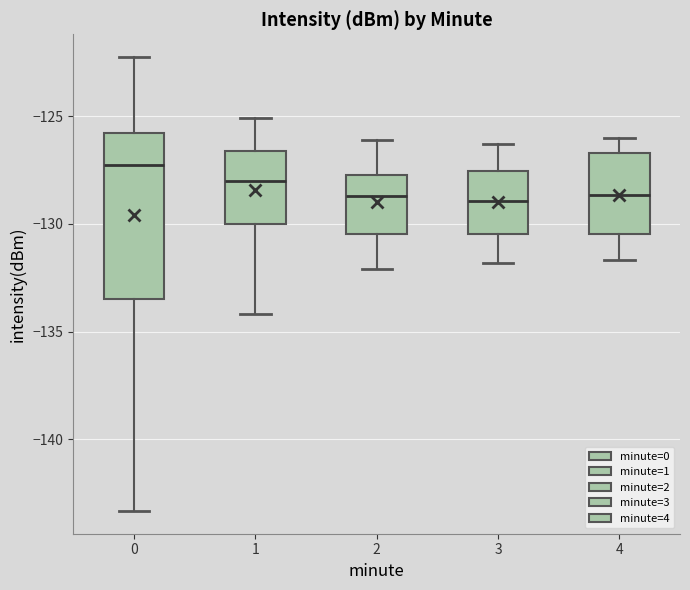

Which box's median line is the highest?

0